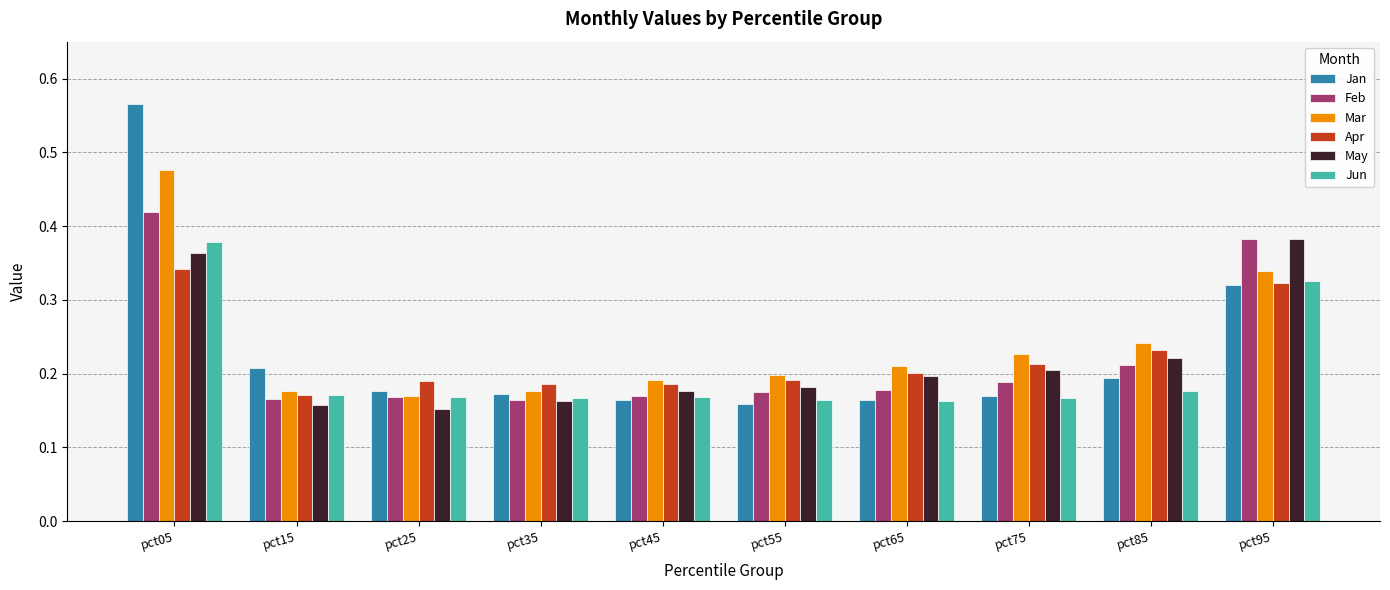

Which category has the highest value in the Mar series?

pct05